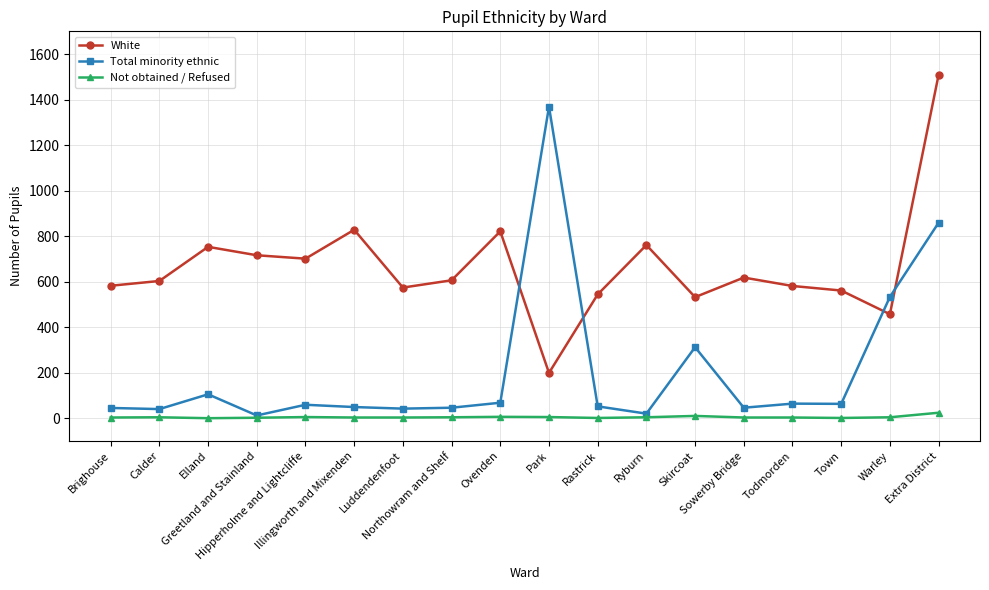

Which series has the largest total across all categories?

White